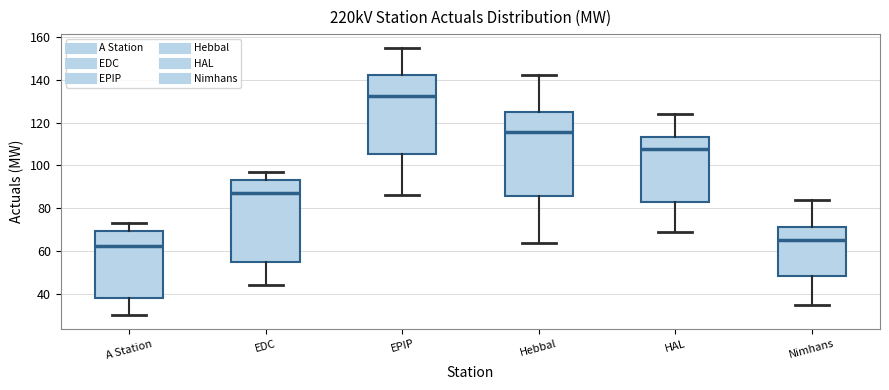

Which box has the lowest median line?

A Station